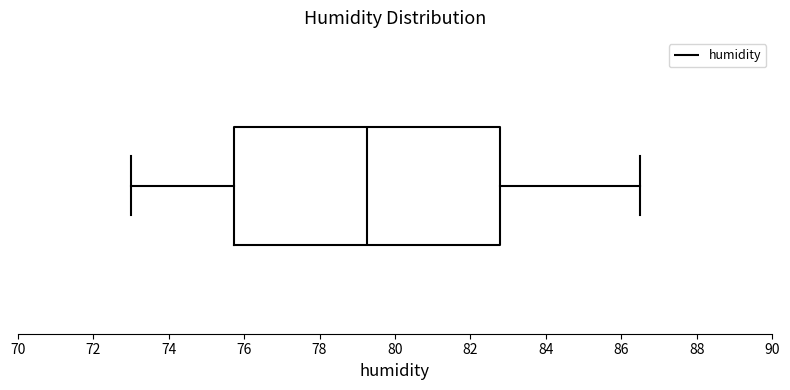

Where does the left whisker of the box end on the x-axis? The values are not printed on the chart, so give them approximately, as read against the axis.

73.0